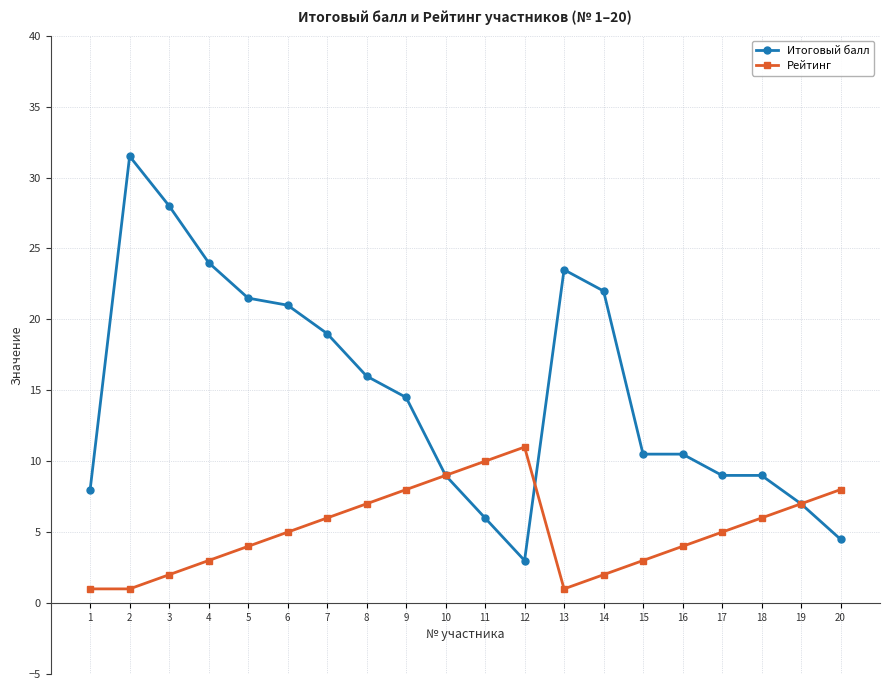

At which category does Итоговый балл reach its first local valley?

12